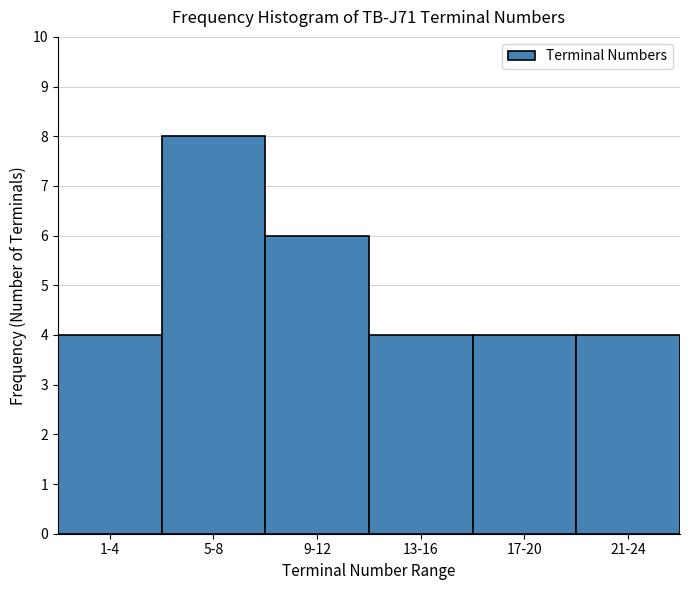

Reading right to left, transcribe all the data shown in this chart.

21-24=4	17-20=4	13-16=4	9-12=6	5-8=8	1-4=4